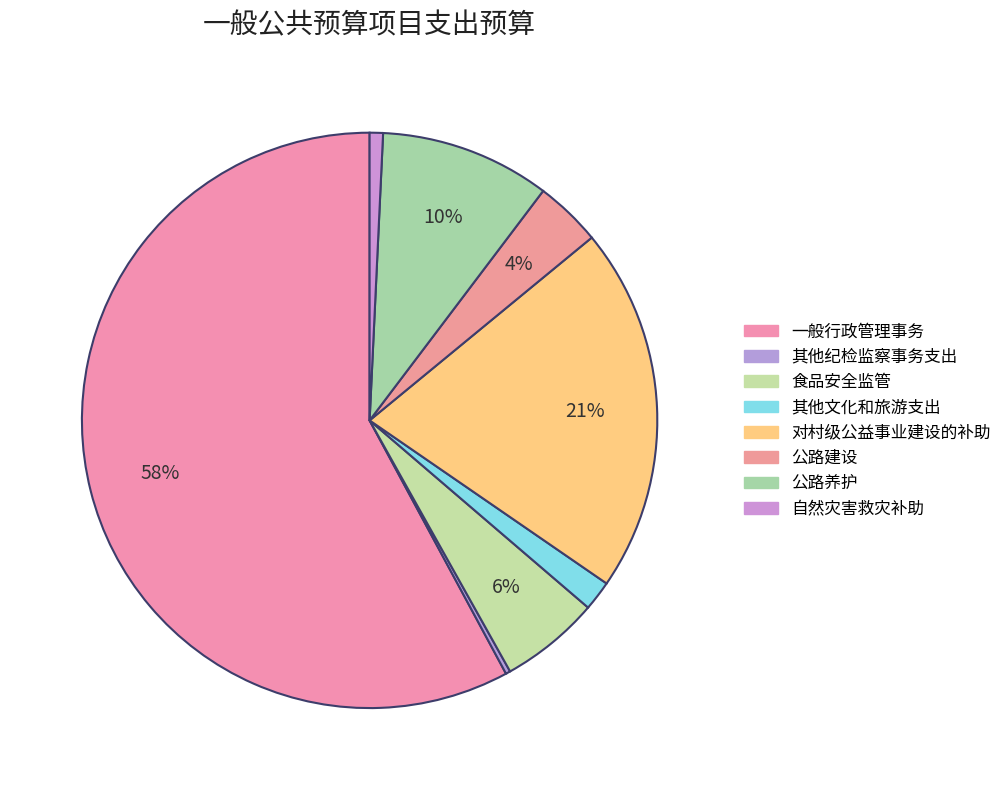

How many slices are in this pie chart?

8